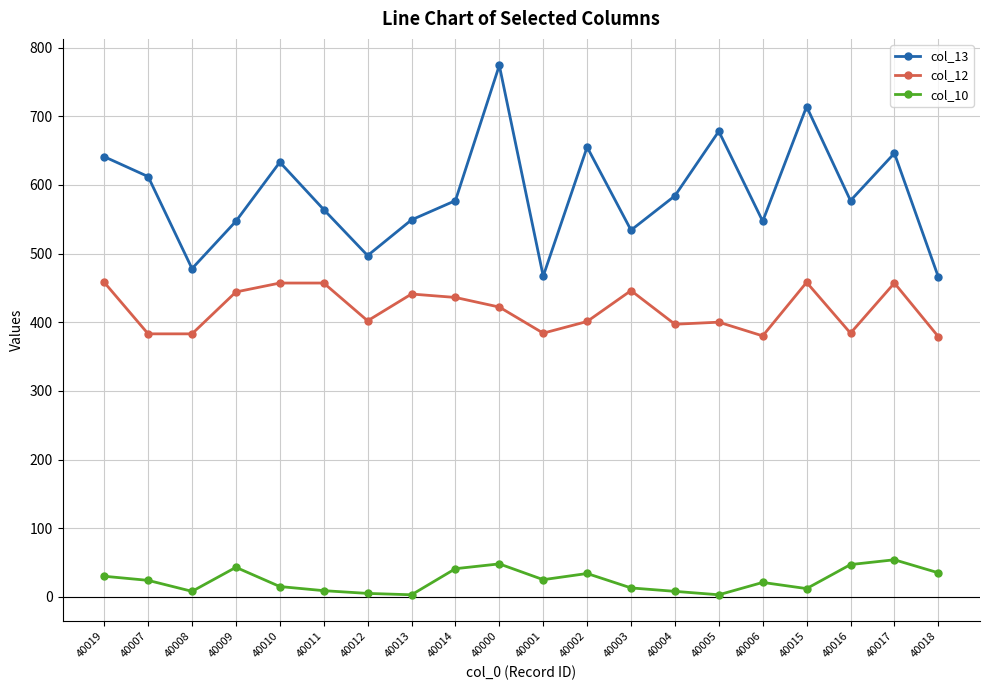

Where is the first local minimum for col_10?

40008